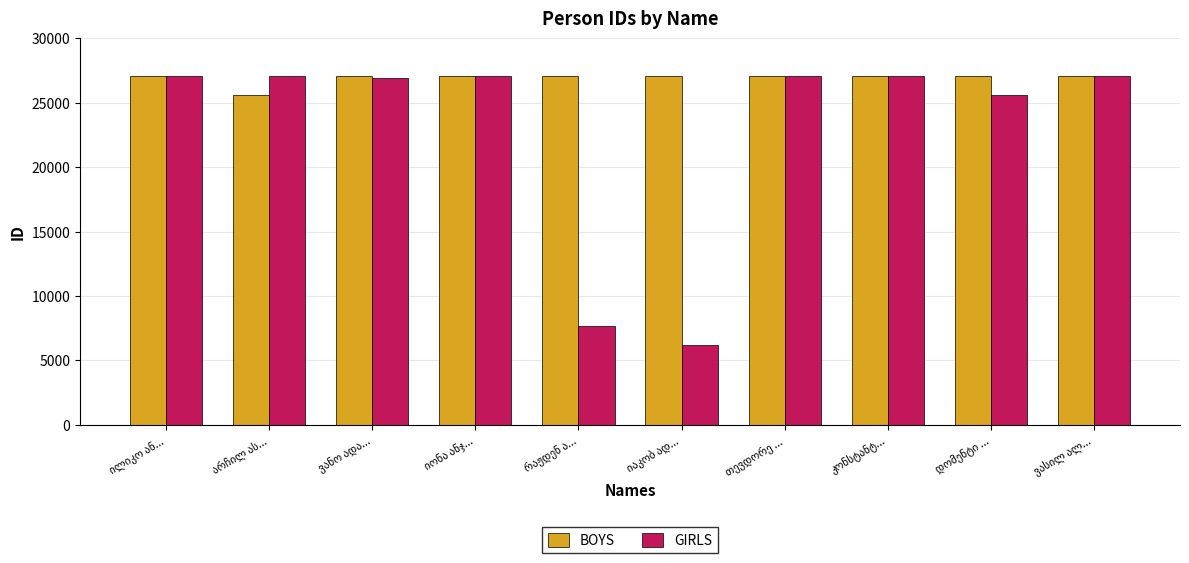

Which series has the largest range (max minus min)?

GIRLS